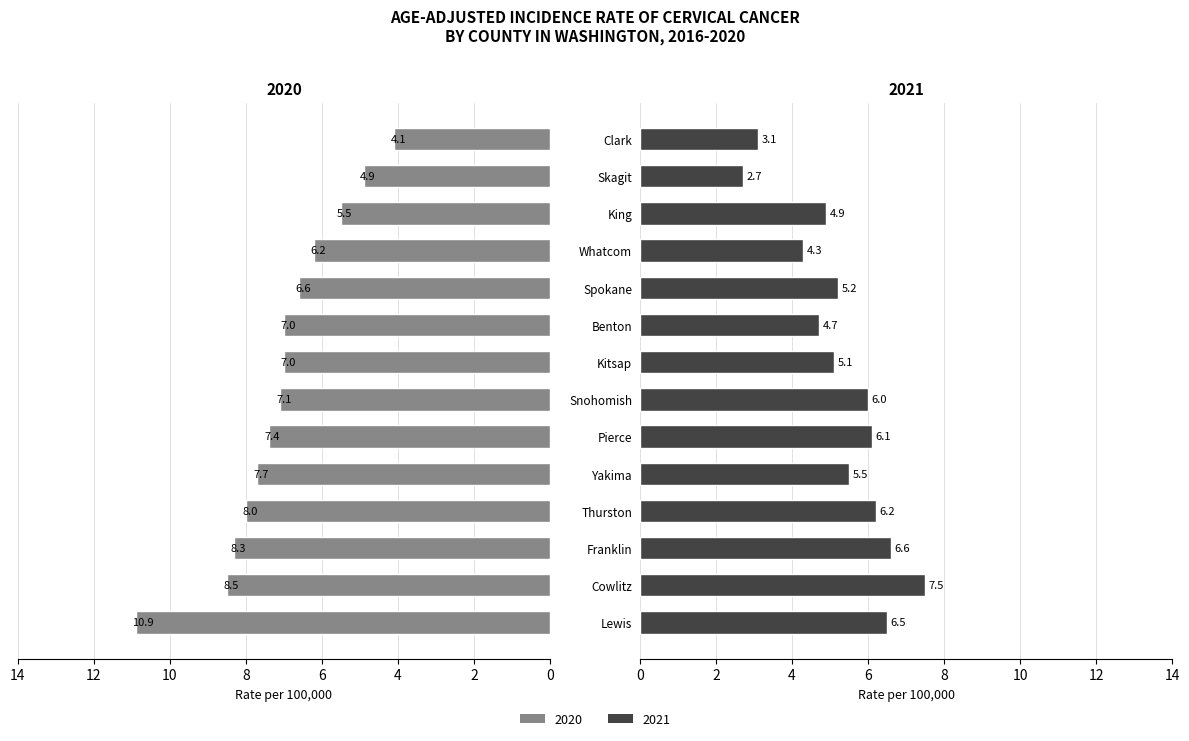

What is the total value across all series at Franklin?

14.9